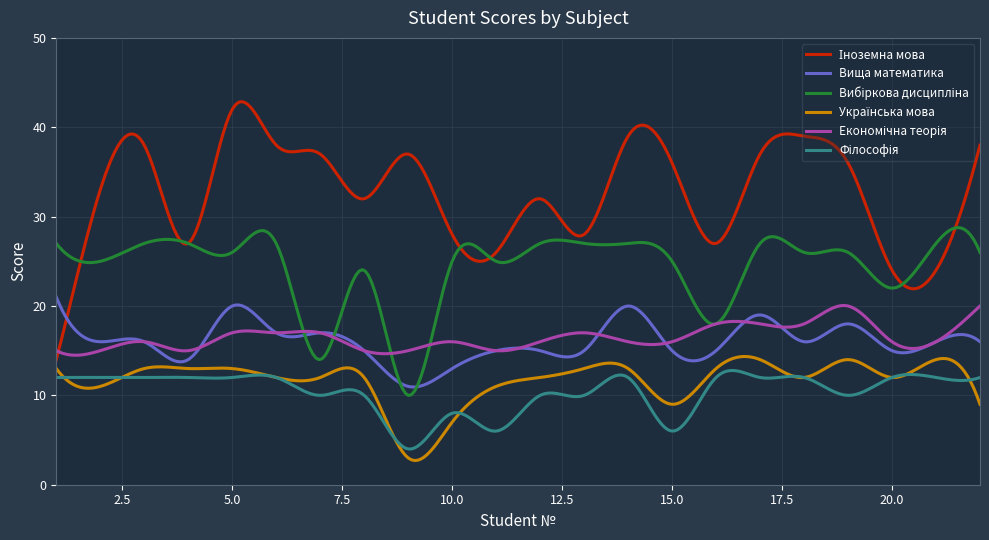

How many lines are shown in the chart?

6